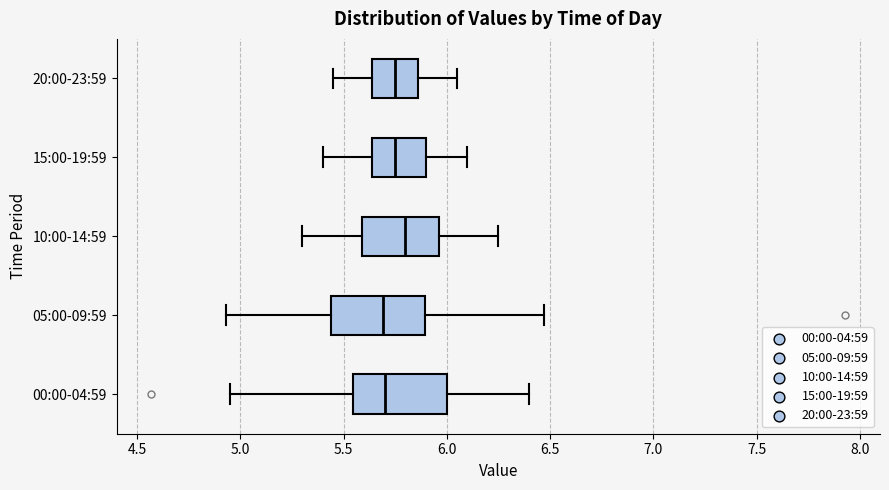

Reading bottom to top, read every box against the x-axis: the position of its median line, the range the box covers, and the ends of its whiskers. The values are not printed on the chart, so give them approximately, as read against the axis.

00:00-04:59: median 5.70, box 5.55 to 6.00, whiskers 4.95 to 6.40
05:00-09:59: median 5.70, box 5.45 to 5.90, whiskers 4.95 to 6.45
10:00-14:59: median 5.80, box 5.60 to 5.95, whiskers 5.30 to 6.25
15:00-19:59: median 5.75, box 5.65 to 5.90, whiskers 5.40 to 6.10
20:00-23:59: median 5.75, box 5.65 to 5.85, whiskers 5.45 to 6.05